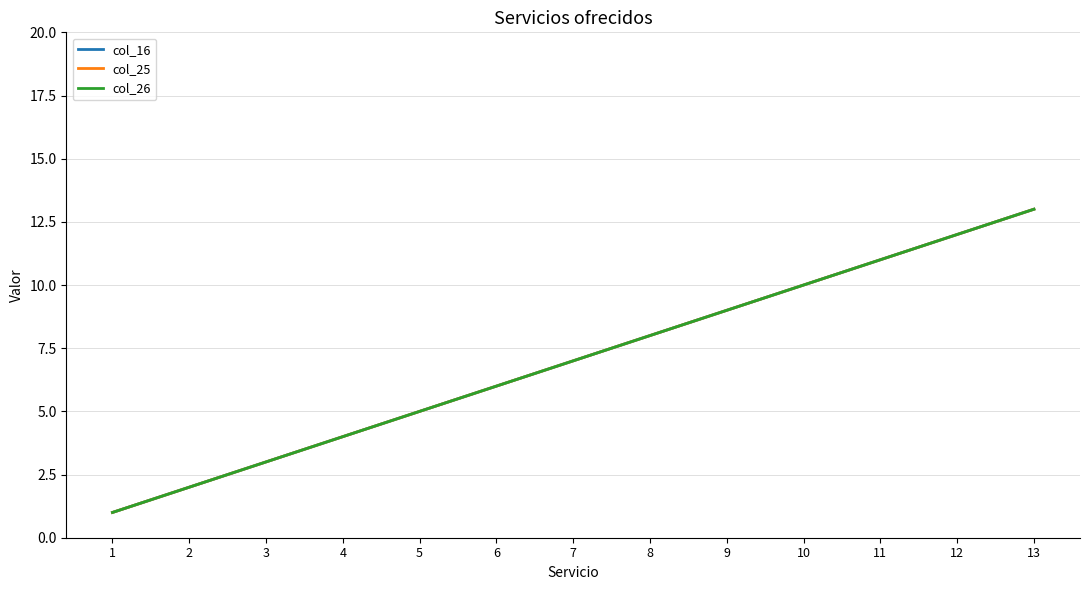

Rank the series by their maximum value, from lowest to highest.

col_16, col_25, col_26